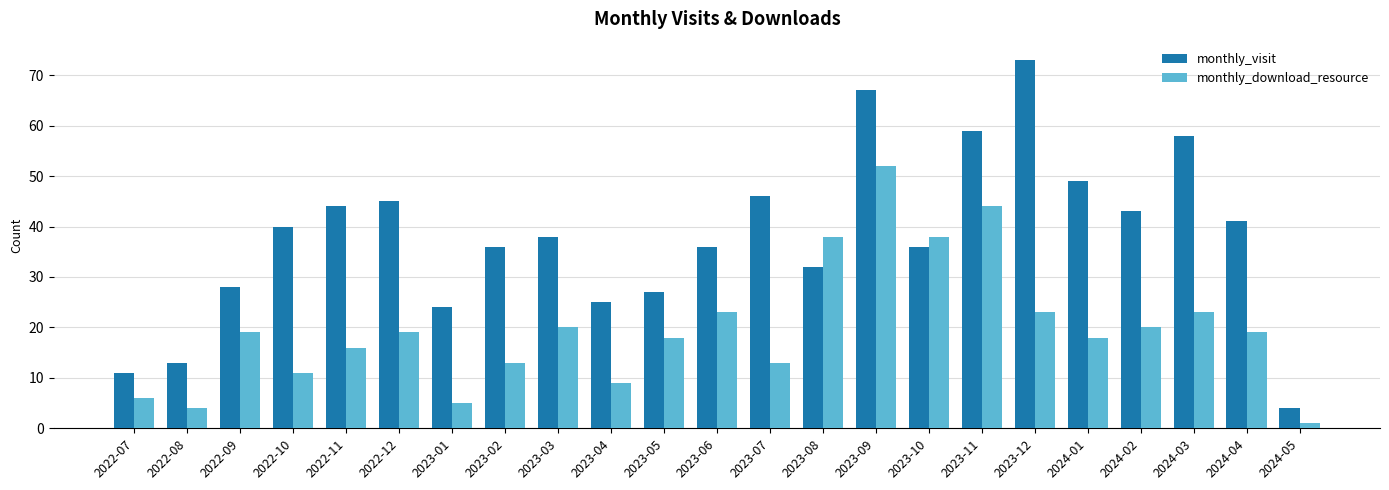

At 2022-12, list the series in order from largest to smallest.

monthly_visit, monthly_download_resource